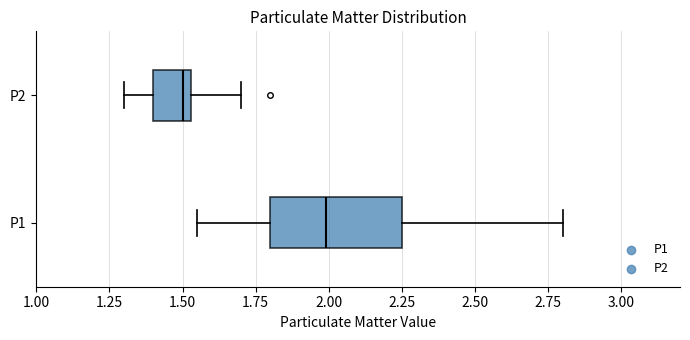

Where does the left whisker of the box for P1 end on the x-axis? The values are not printed on the chart, so give them approximately, as read against the axis.

1.55